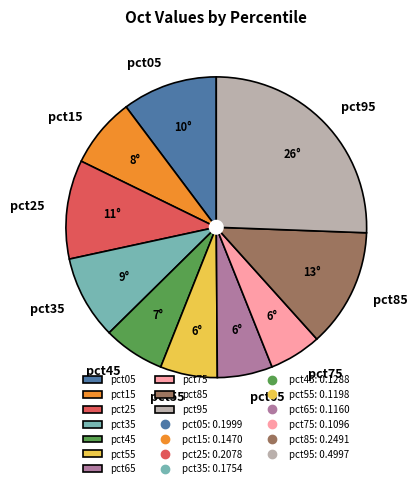

The pct65 slice represents 1% of the pie. True or false?

False